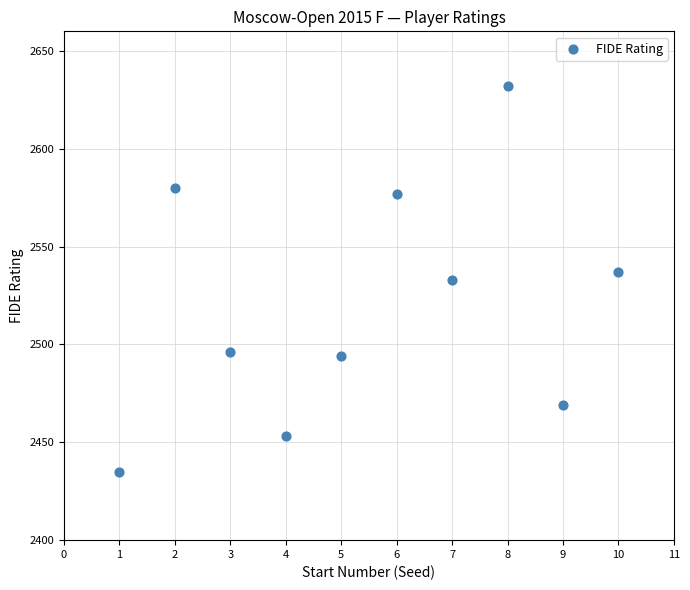

What is the average Y value?

2521